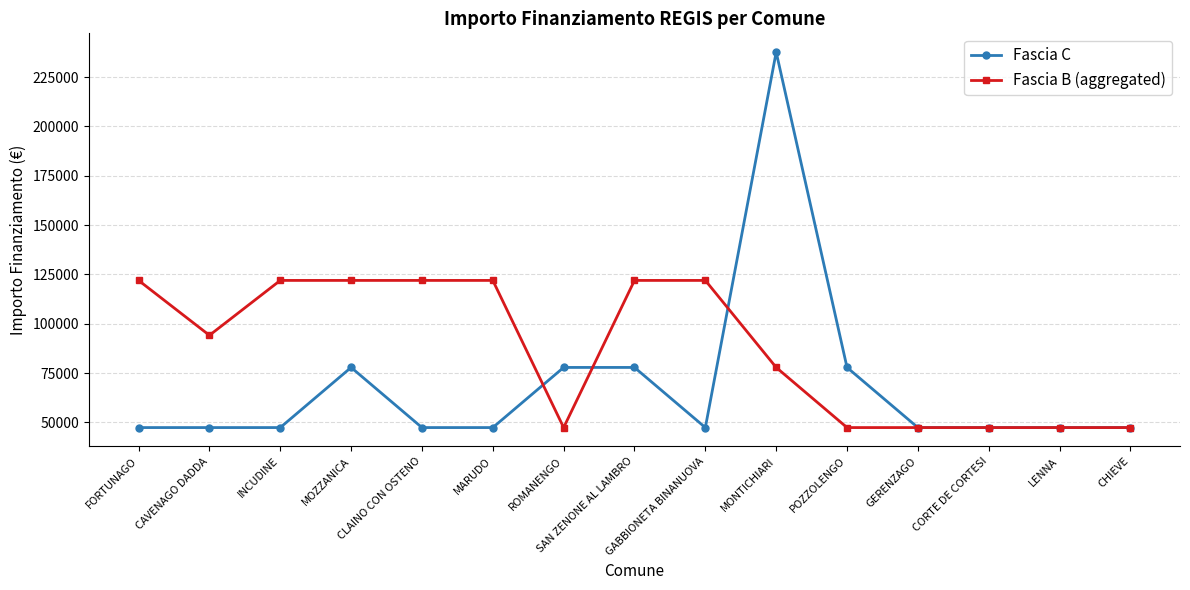

What is the label of the 3rd point from the right?

CORTE DE CORTESI